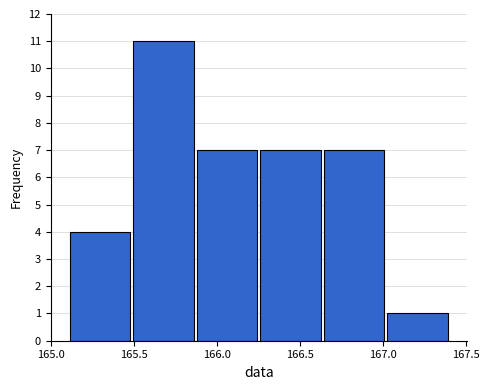

Reading left to right, transcribe this chart: for each bar, give the range it covers on the x-axis and its height. Neither the bar edges nor the heights are printed on the chart, so give them approximately, as read against the axes.

165.10 to 165.50: 4
165.50 to 165.85: 11
165.85 to 166.25: 7
166.25 to 166.65: 7
166.65 to 167.00: 7
167.00 to 167.40: 1